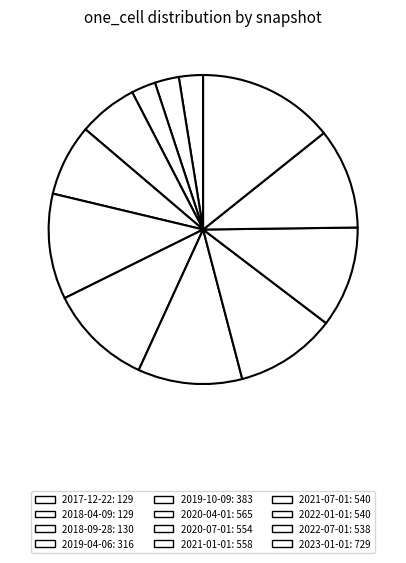

How many slices are in this pie chart?

12